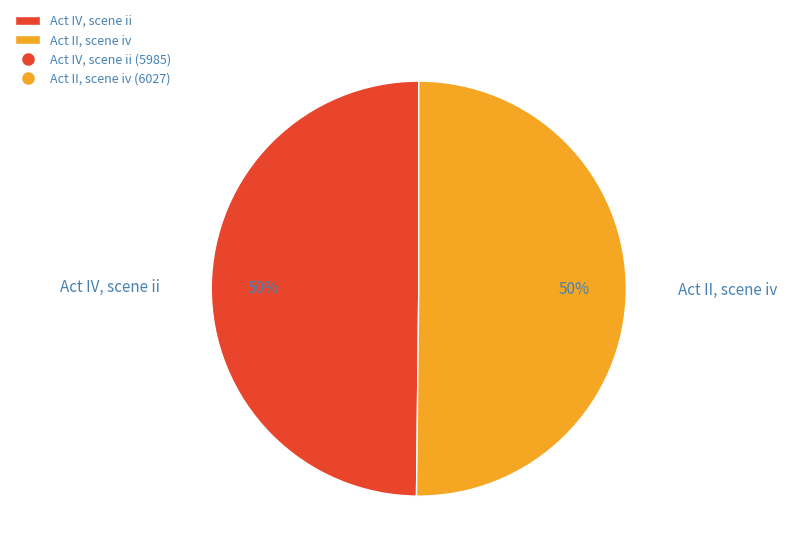

To the nearest percent, what is the average slice percentage?

50%